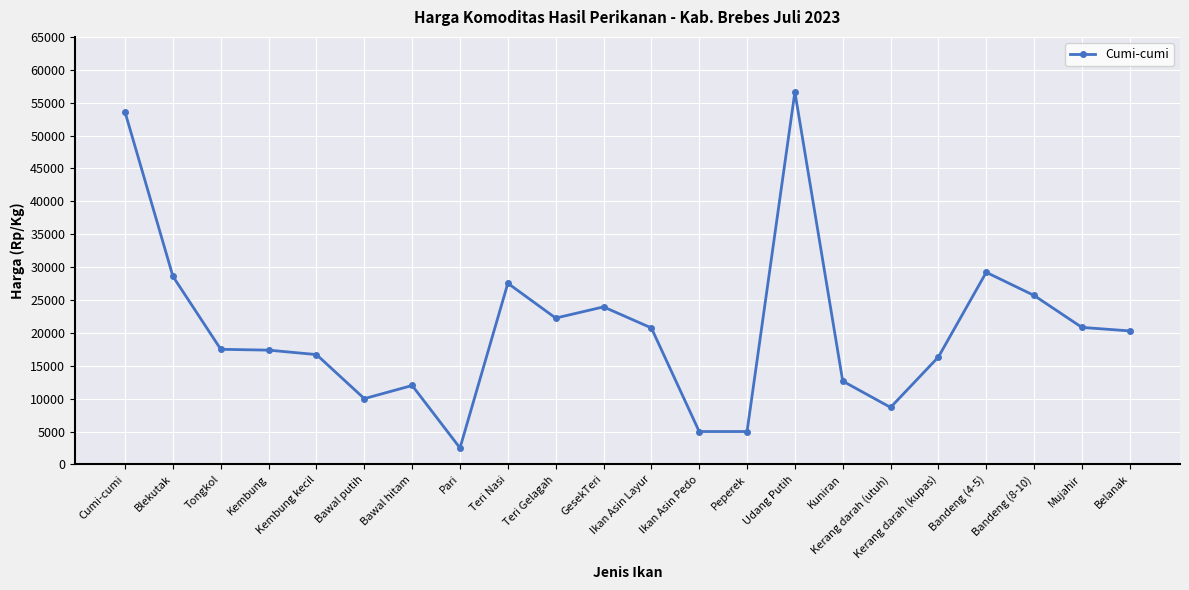

What is the difference between the maximum and minimum values?

54125.0